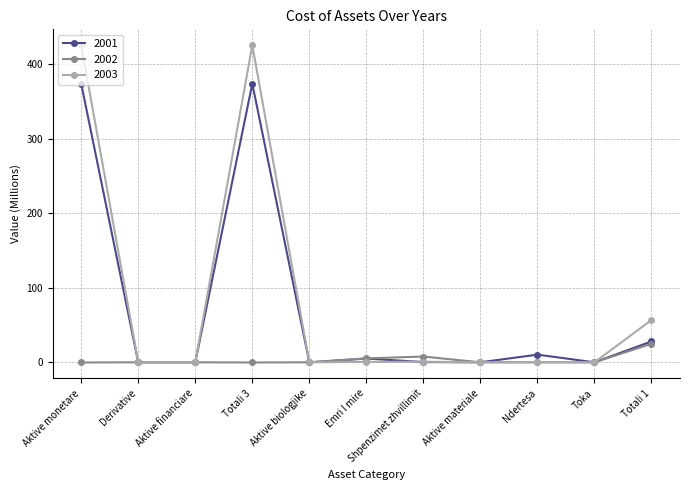

What is the difference between the highest and lowest values at Totali 1?

31.8